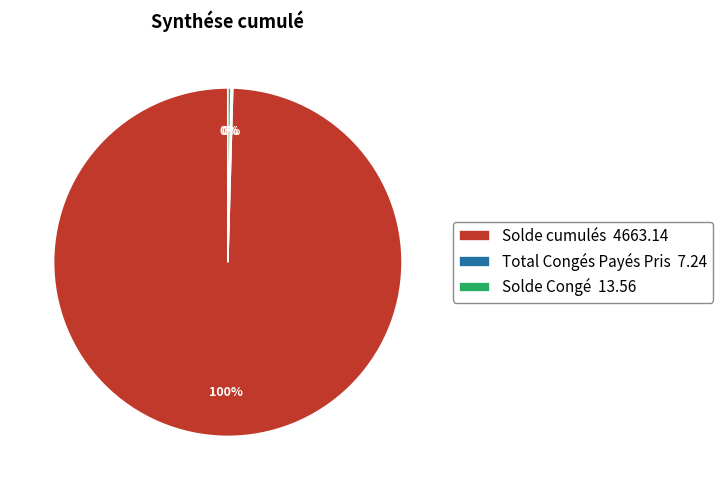

Do Solde Congé 13.56 and Solde cumulés 4663.14 together represent more than half of the pie?

Yes